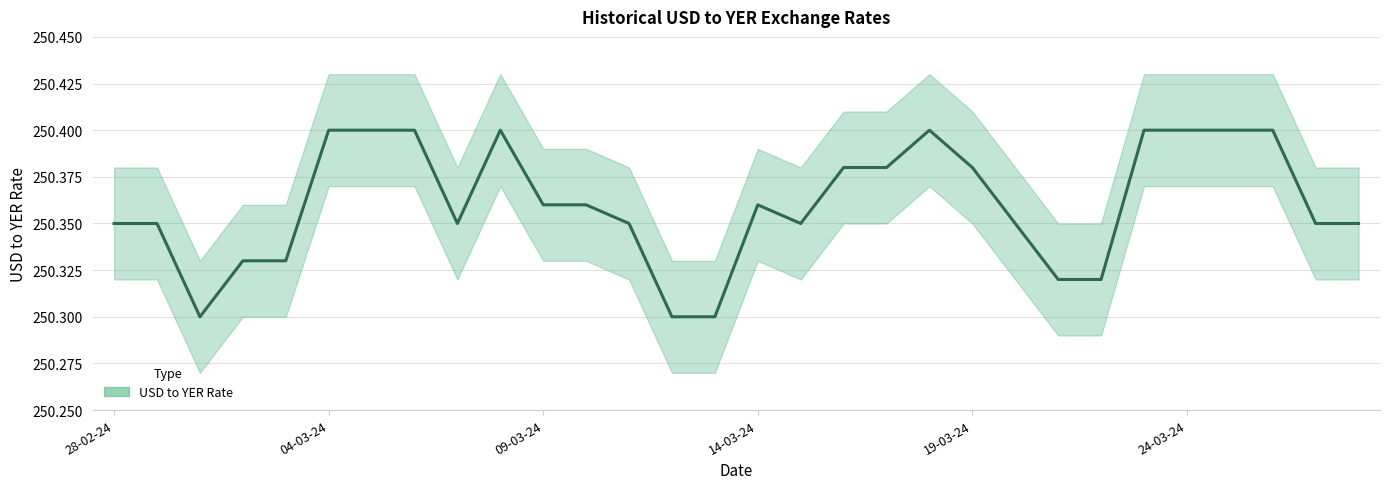

What is the difference between the values at 27-03-24 and 04-03-24?

0.1